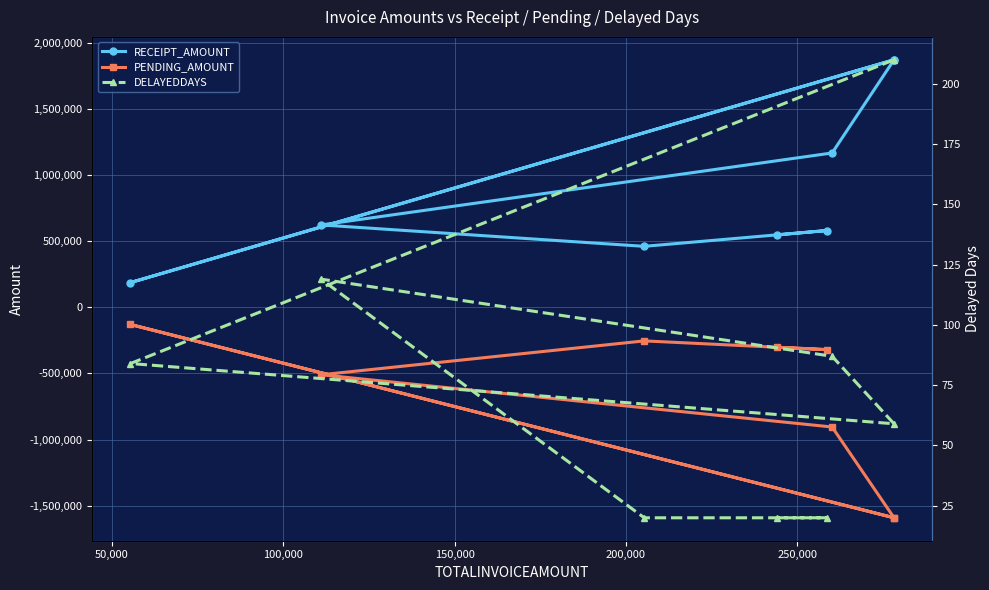

What are all the series names shown in the legend?

RECEIPT_AMOUNT, PENDING_AMOUNT, DELAYEDDAYS